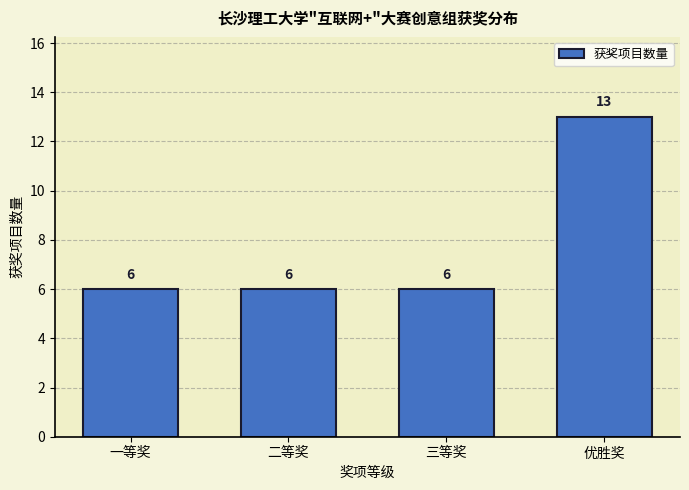

Reading left to right, extract all data points from this chart.

一等奖=6	二等奖=6	三等奖=6	优胜奖=13